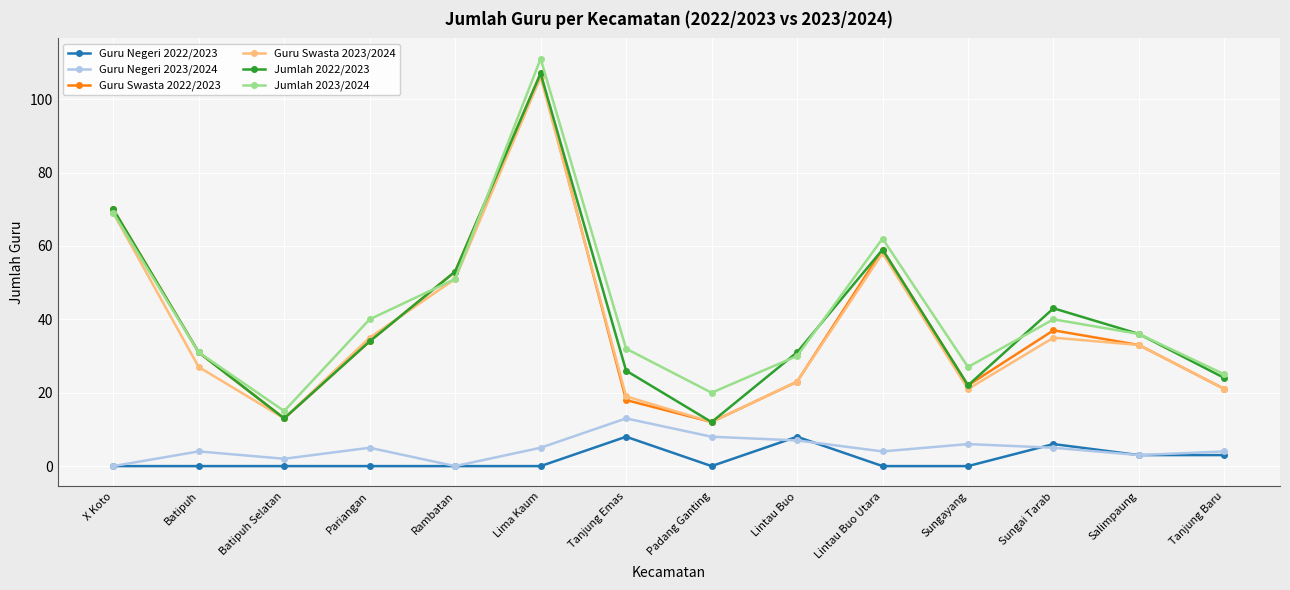

At which category does the chart reach its peak across all series?

Lima Kaum